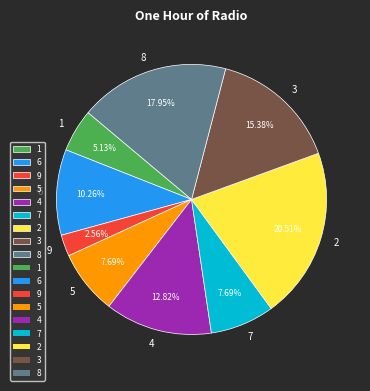

Is the sum of 2 and 1 greater than half?

No